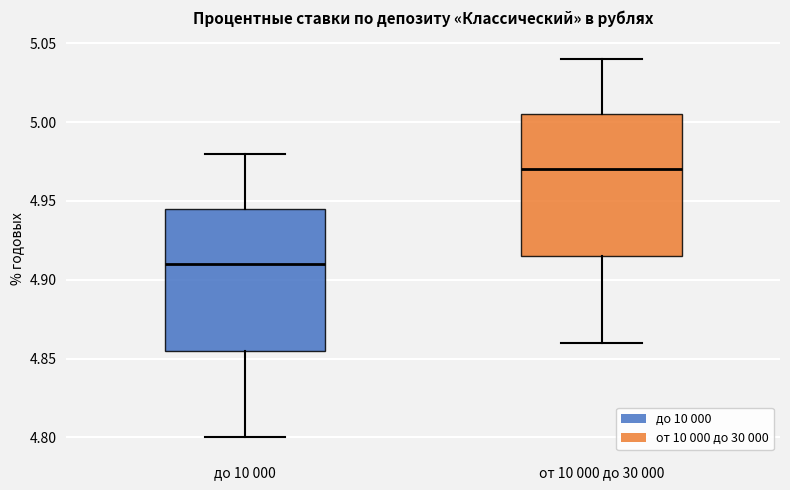

Reading left to right, transcribe this box plot: for each box, give where its median line is, the range the box spans, and where its two whiskers end, as read against the y-axis. The values are not printed on the chart, so give them approximately, as read against the axis.

до 10 000: median 4.910, box 4.855 to 4.945, whiskers 4.800 to 4.980
от 10 000 до 30 000: median 4.970, box 4.915 to 5.005, whiskers 4.860 to 5.040